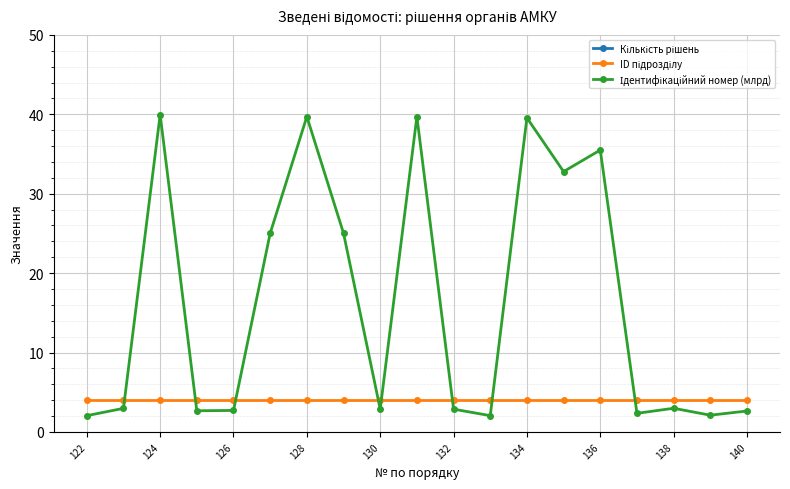

Rank the series at 126 from lowest to highest value.

Ідентифікаційний номер (млрд), ID підрозділу, Кількість рішень